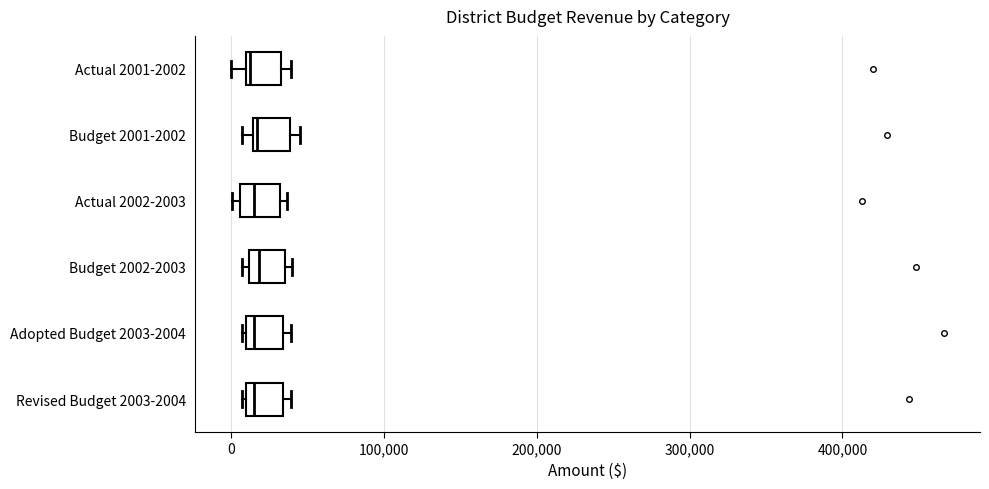

Reading bottom to top, read every box against the x-axis: the position of its median line, the range the box covers, and the ends of its whiskers. The values are not printed on the chart, so give them approximately, as read against the axis.

Revised Budget 2003-2004: median 20000, box 10000 to 30000, whiskers 10000 to 40000
Adopted Budget 2003-2004: median 20000, box 10000 to 30000, whiskers 10000 to 40000
Budget 2002-2003: median 20000, box 10000 to 40000, whiskers 10000 (just left of the box's left edge) to 40000 (just right of the box's right edge)
Actual 2002-2003: median 20000, box 10000 to 30000, whiskers 0 to 40000
Budget 2001-2002: median 20000, box 10000 to 40000, whiskers 10000 (just left of the box's left edge) to 50000
Actual 2001-2002: median 10000, box 10000 to 30000, whiskers 0 to 40000